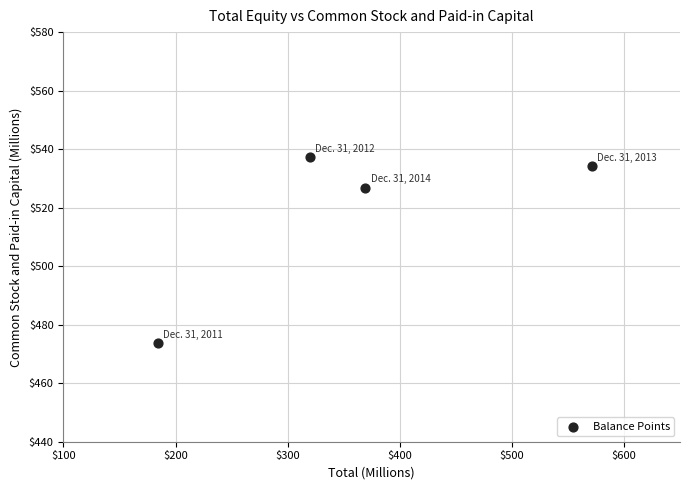

What is the average X value?

361.0